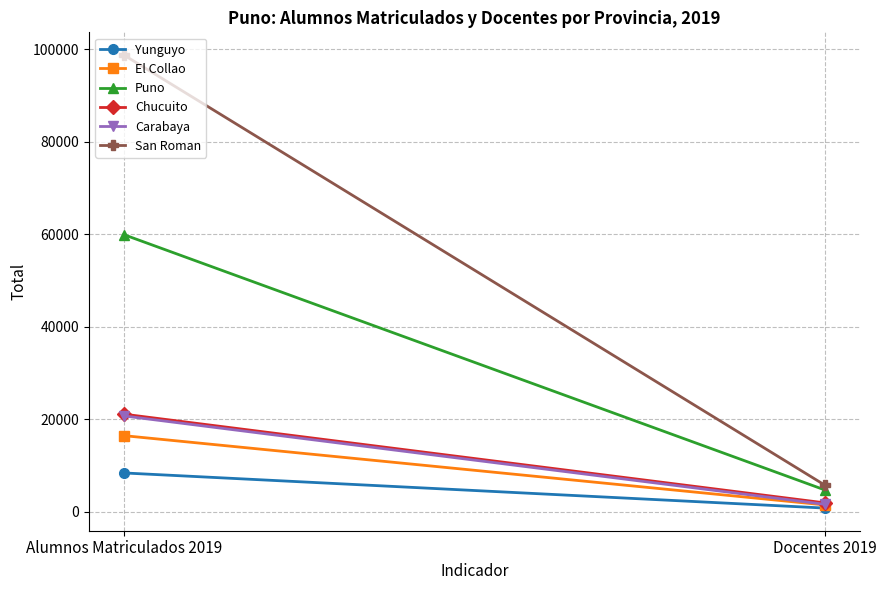

What is the difference between the highest and lowest values at Docentes 2019?

4967